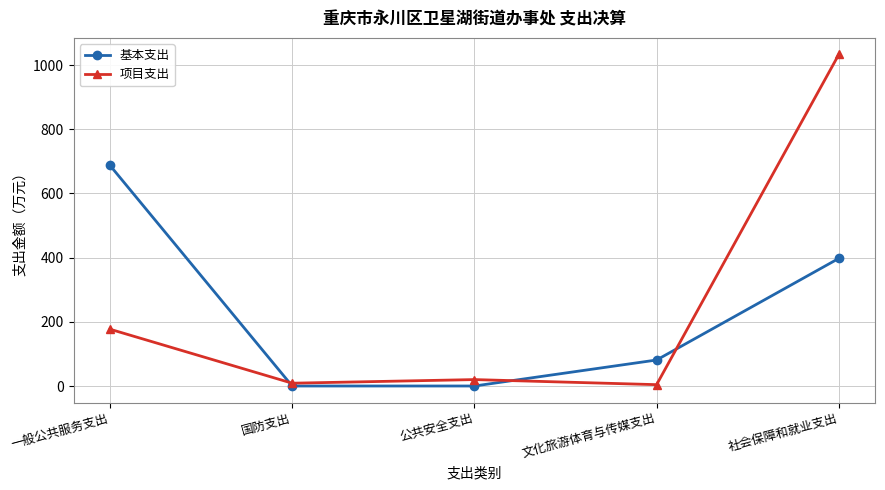

At which category is the sum across all series the highest?

社会保障和就业支出